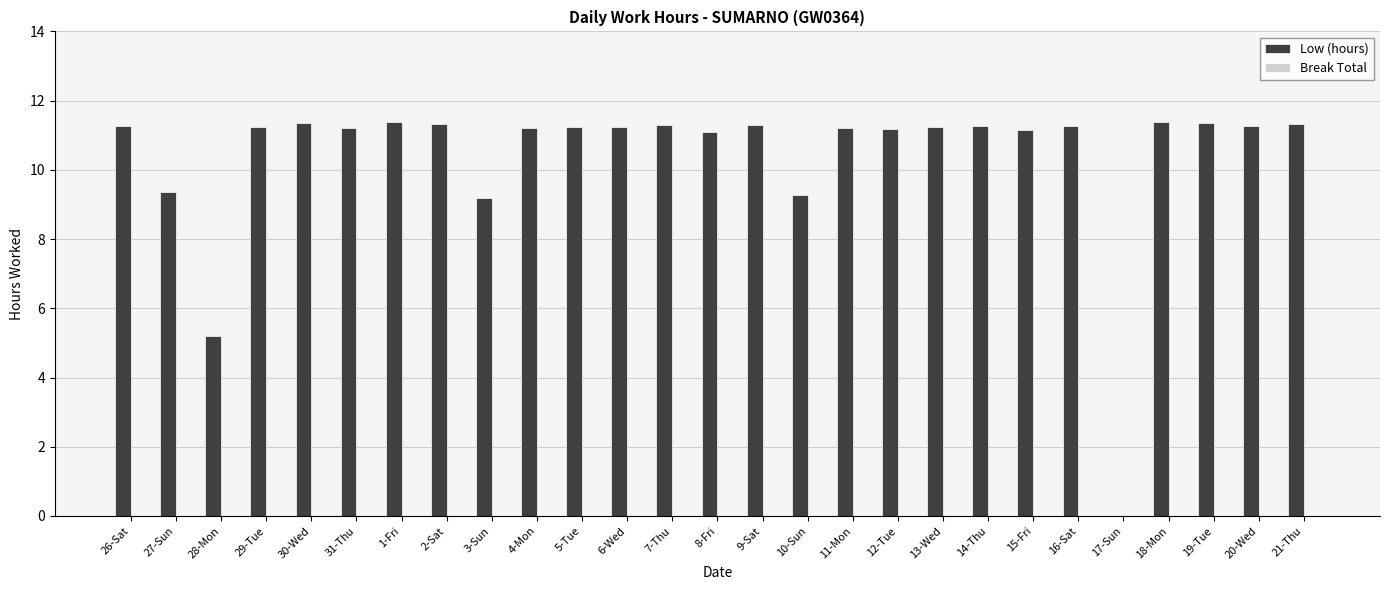

True or false: the data shows 17.8 at 7-Thu.

False